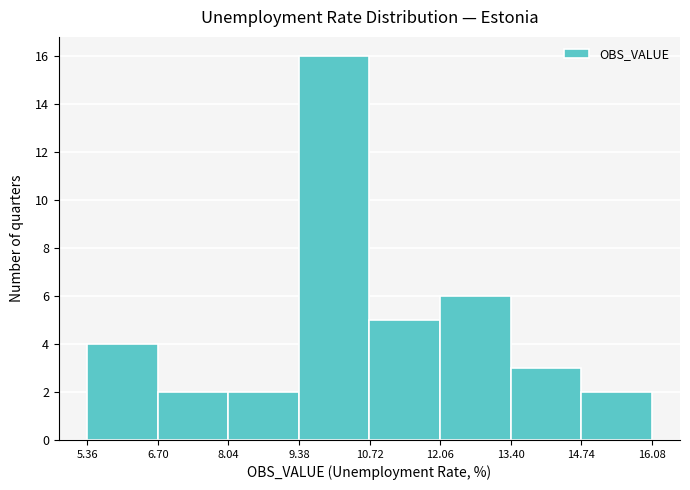

Which range on the x-axis has the tallest bar?

9.4 to 10.8